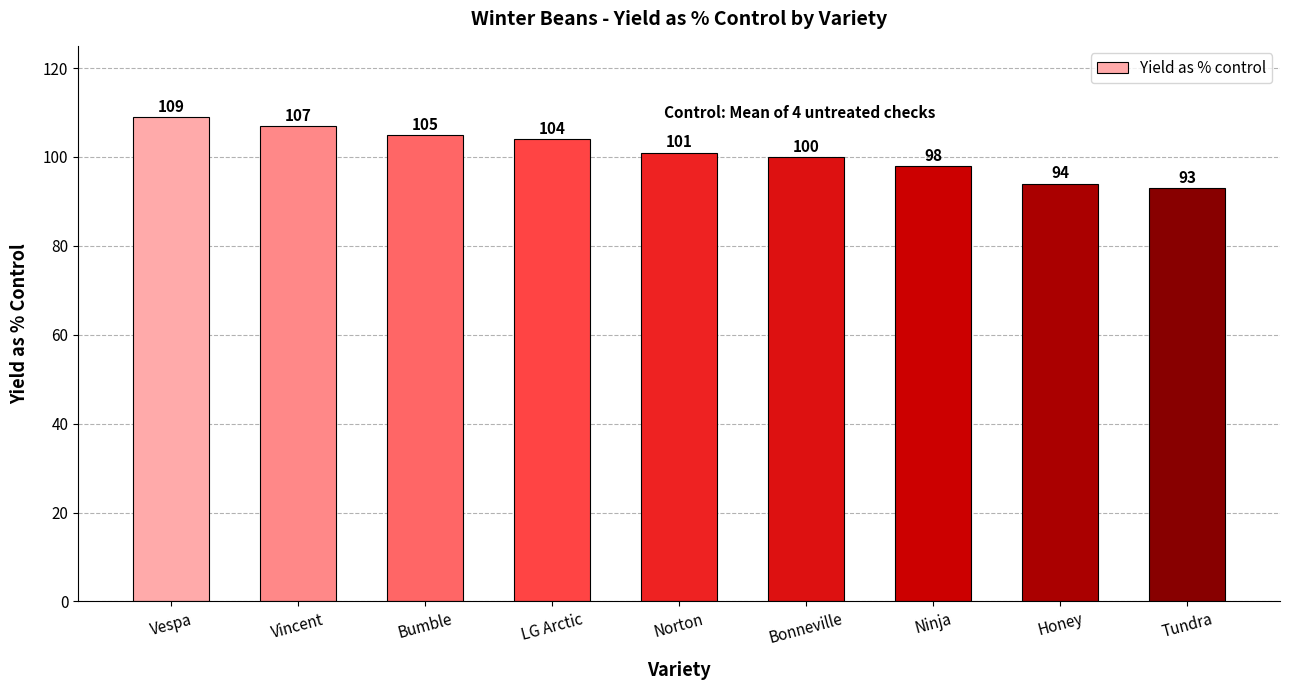

What is the ratio of the value at Bumble to the value at Norton?

1.0